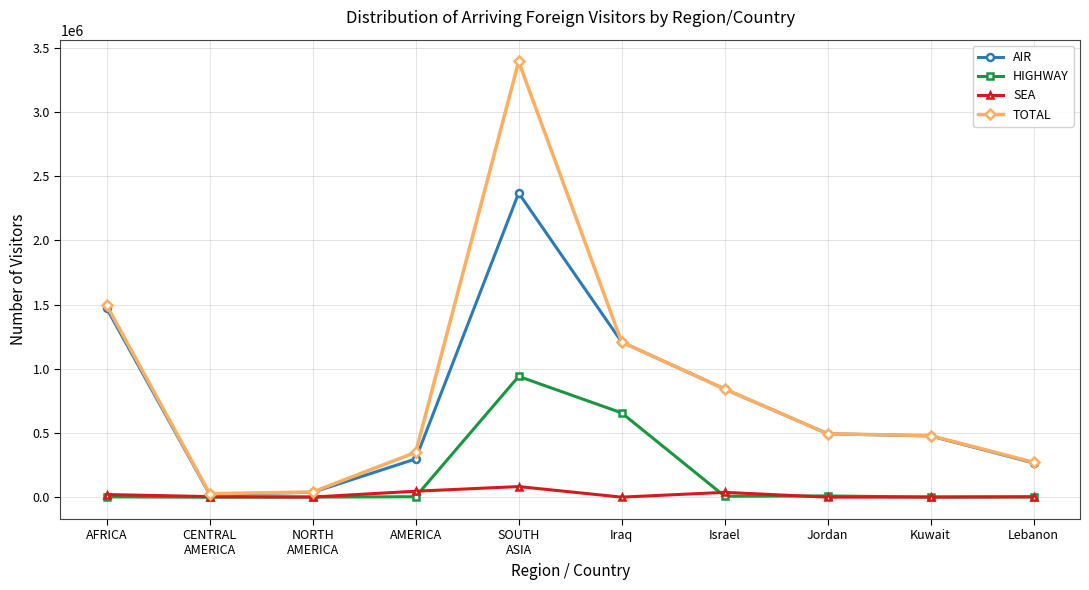

True or false: AIR has more than 0 points higher than both neighbors.

True